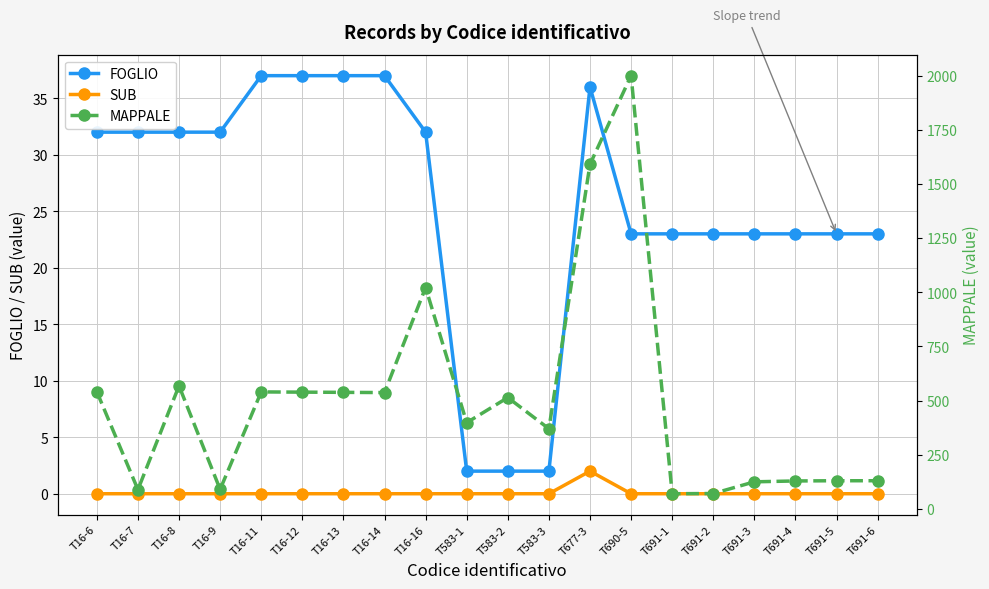

True or false: FOGLIO and SUB cross at least once.

False